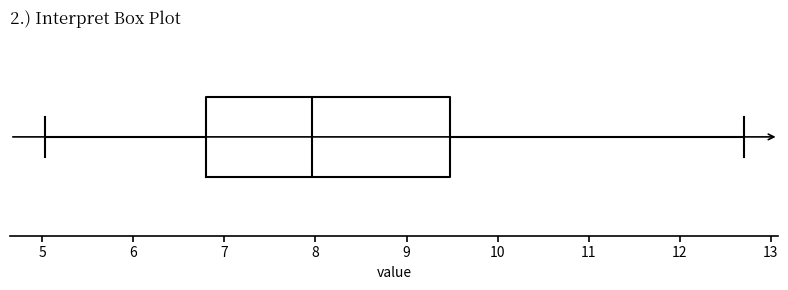

Transcribe this box plot: give where the median line is, the range the box spans, and where the two whiskers end, as read against the x-axis. The values are not printed on the chart, so give them approximately, as read against the axis.

median 8.0, box 6.8 to 9.5, whiskers 5.0 to 12.7